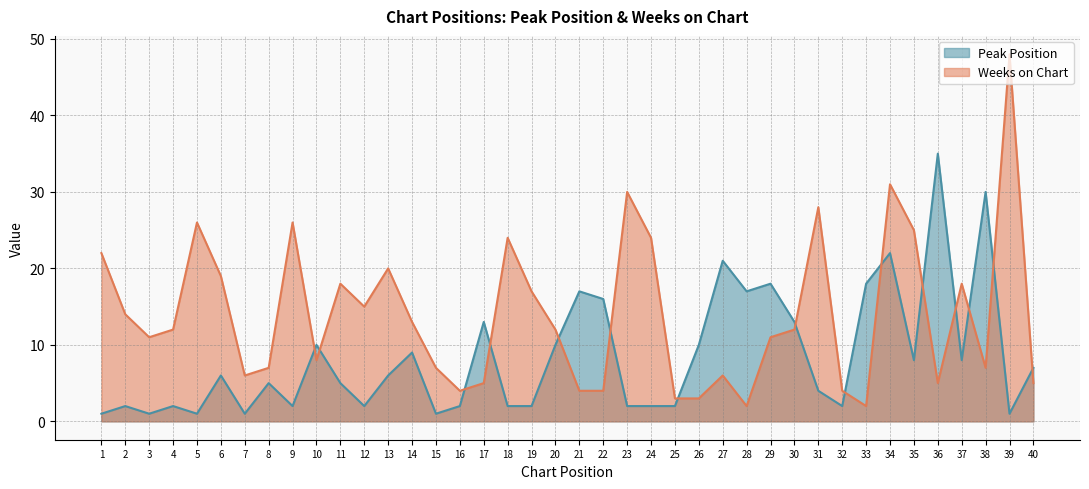

How many categories are shown in the chart?

40